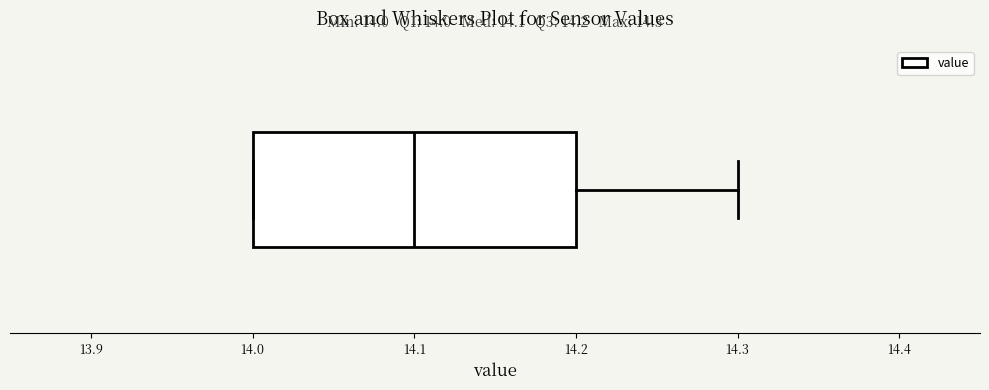

Transcribe this box plot: give where the median line is, the range the box spans, and where the two whiskers end, as read against the x-axis. The values are not printed on the chart, so give them approximately, as read against the axis.

median 14.1, box 14.0 to 14.2, whiskers 14.0 to 14.3